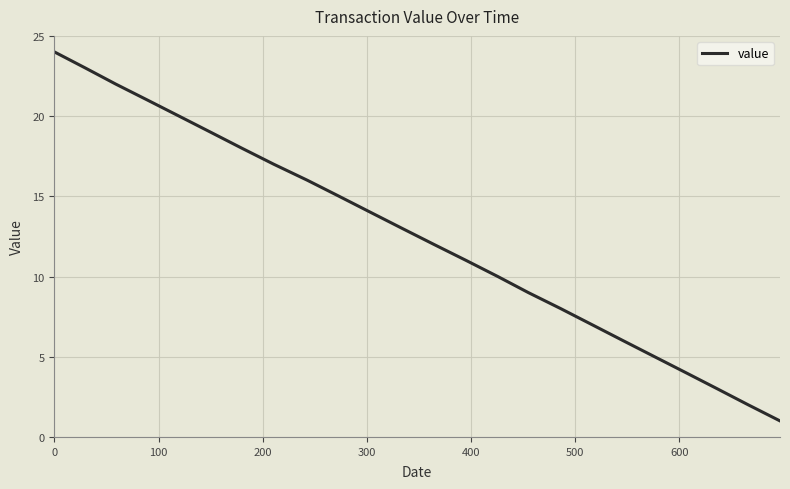

What is the difference between the maximum and minimum values?

23